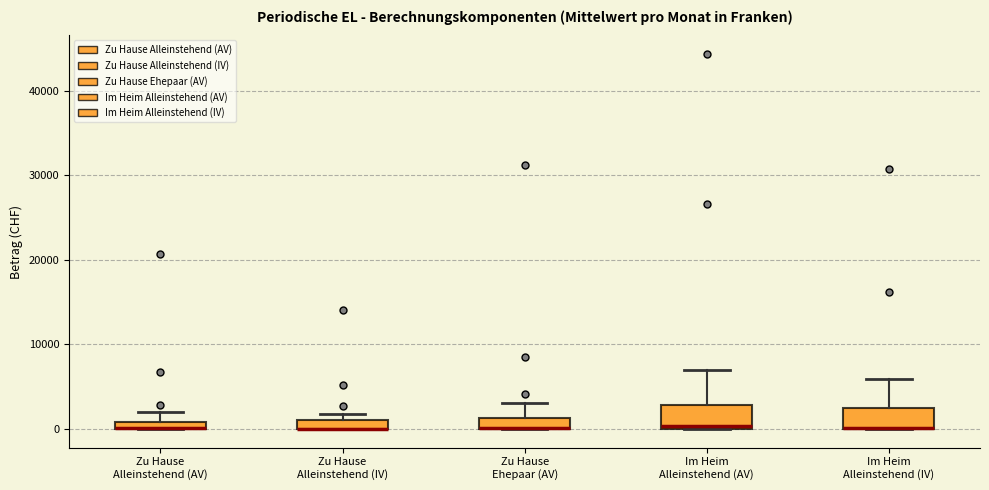

Where is the upper edge of the box for Zu Hause Ehepaar (AV) on the y-axis? The values are not printed on the chart, so give them approximately, as read against the axis.

1000